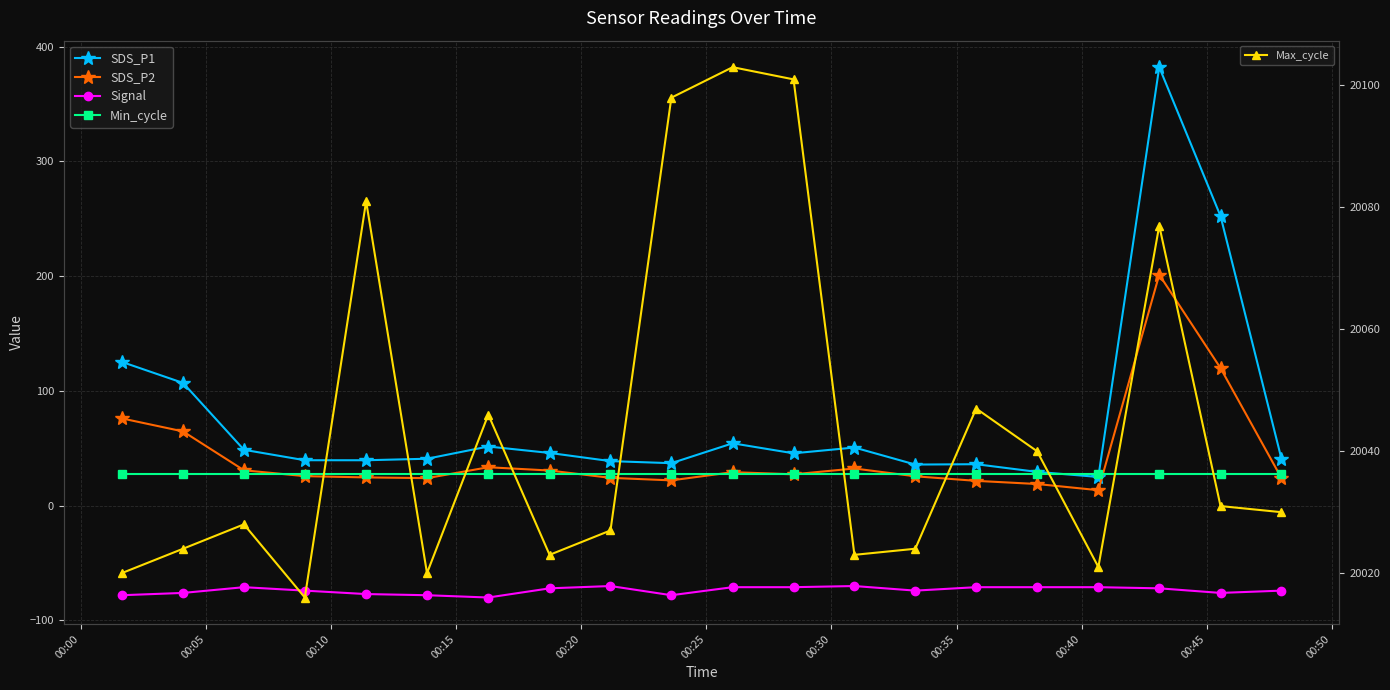

How many interior local valleys does the SDS_P2 series have?

4